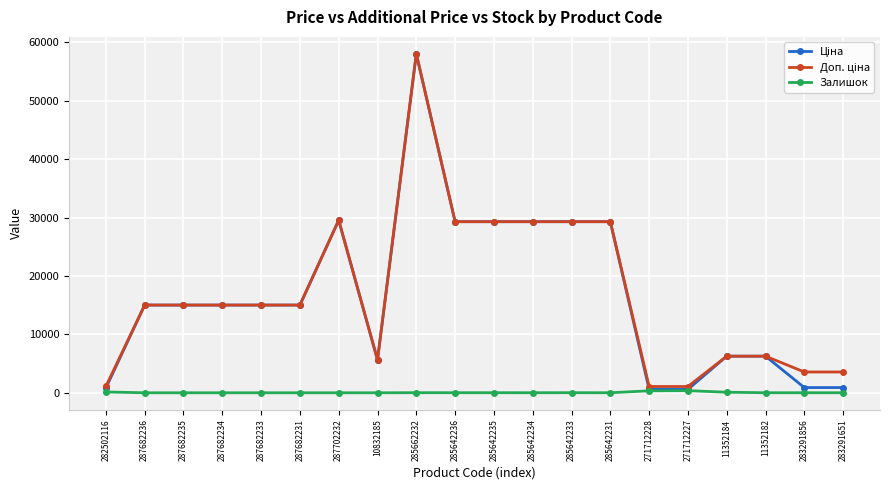

What is the total value across all series at 287702232?

59097.9